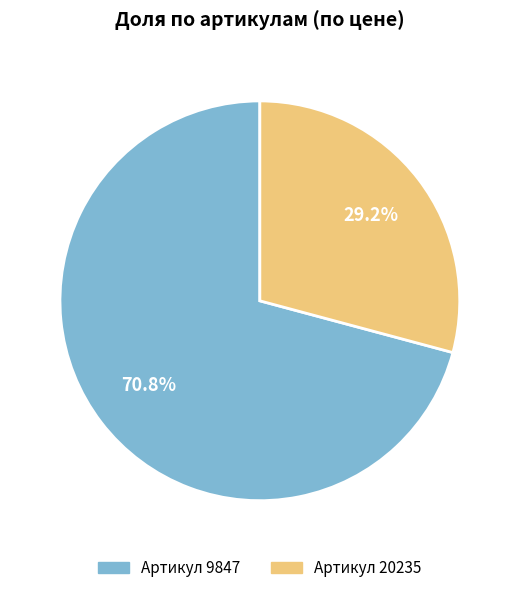

Is there any slice that represents more than half of the pie?

Yes